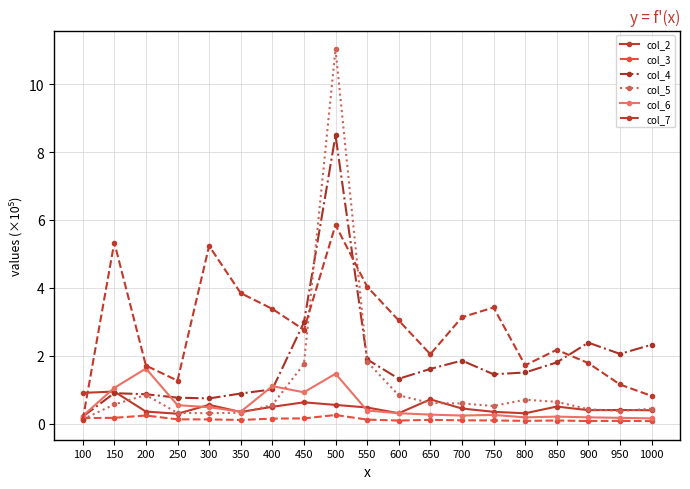

Read the col_3 value at 950.

0.1